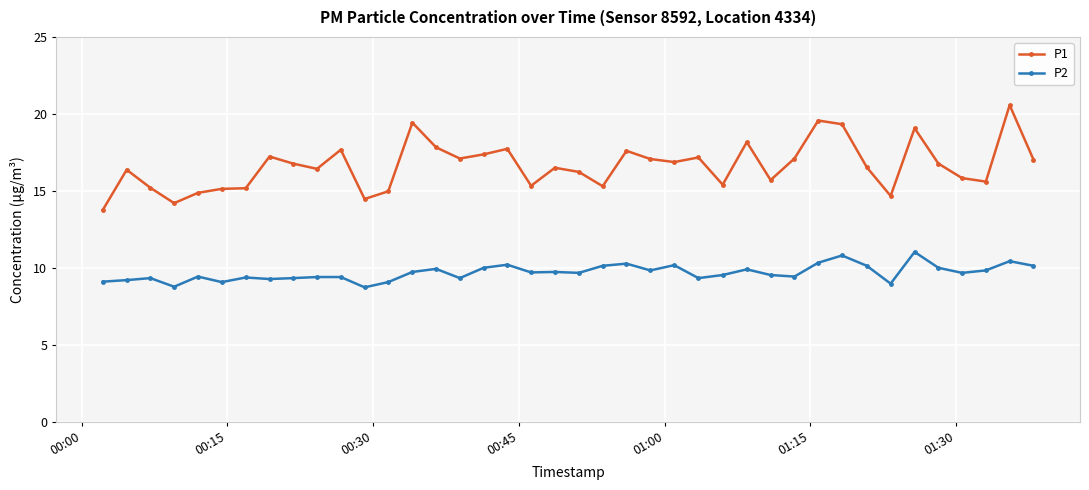

Which series has the largest total across all categories?

P1